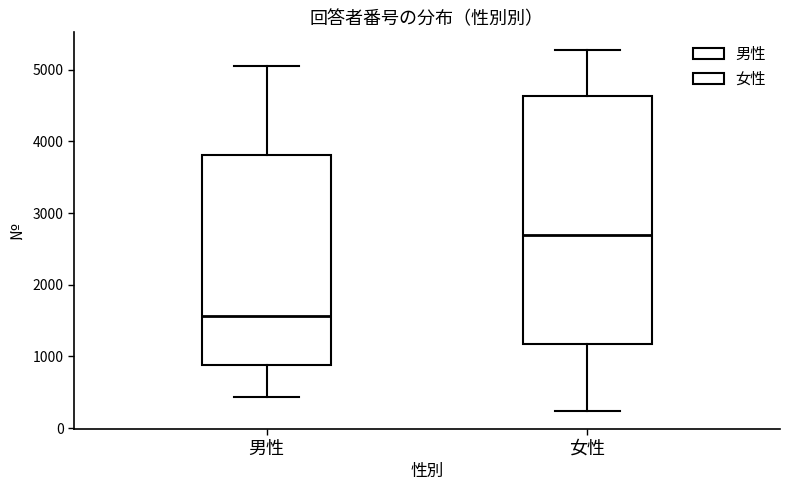

Reading left to right, read every box against the y-axis: the position of its median line, the range the box covers, and the ends of its whiskers. The values are not printed on the chart, so give them approximately, as read against the axis.

男性: median 1600, box 900 to 3800, whiskers 400 to 5100
女性: median 2700, box 1200 to 4600, whiskers 200 to 5300